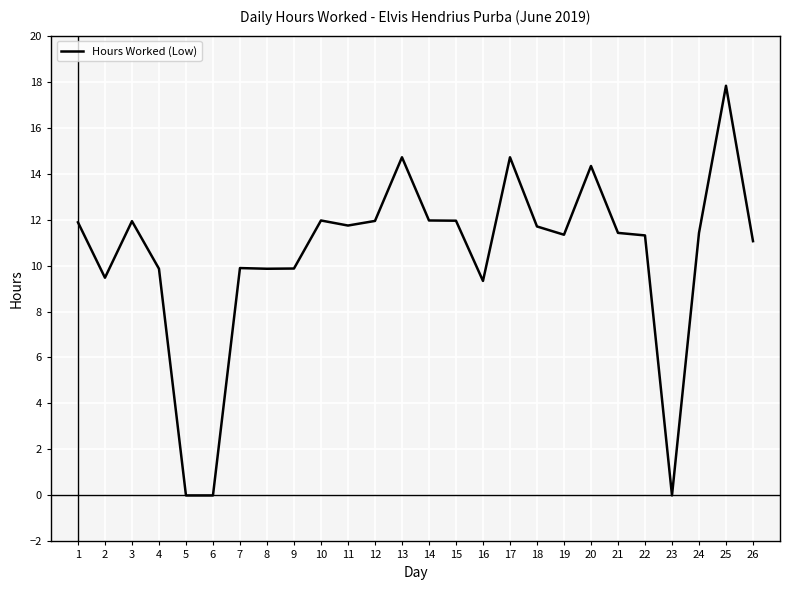

Is it true that the value at 15 is 11.9?

True